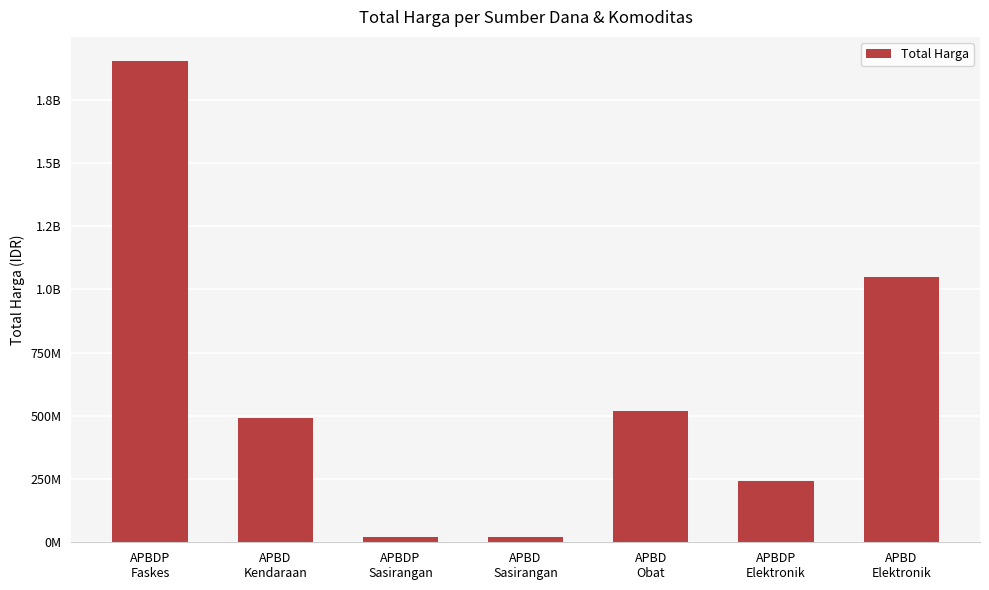

What is the sum of all values?

4247242100